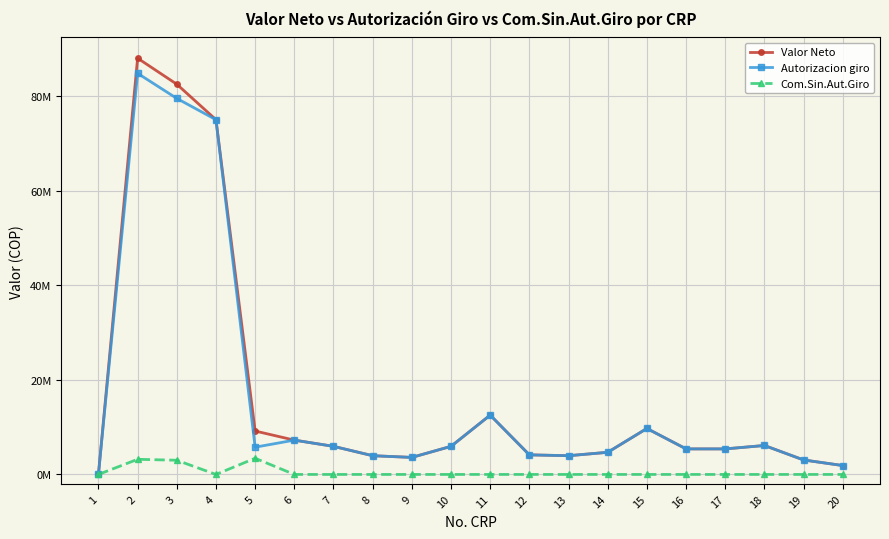

What are all the series names shown in the legend?

Valor Neto, Autorizacion giro, Com.Sin.Aut.Giro